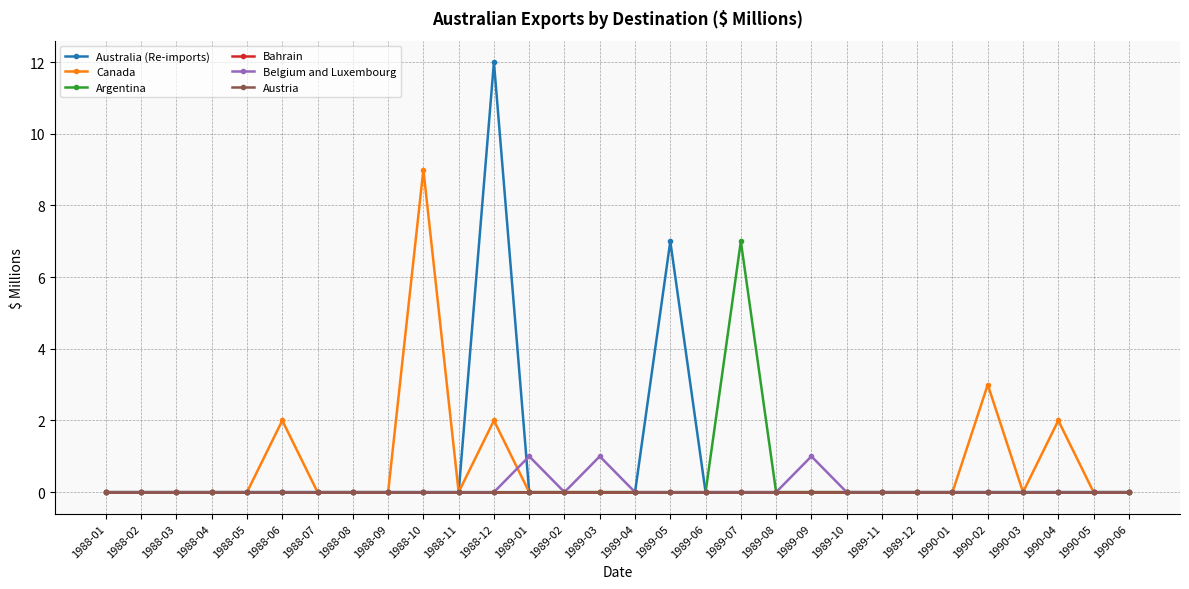

At which label does Bahrain reach its peak?

1988-01